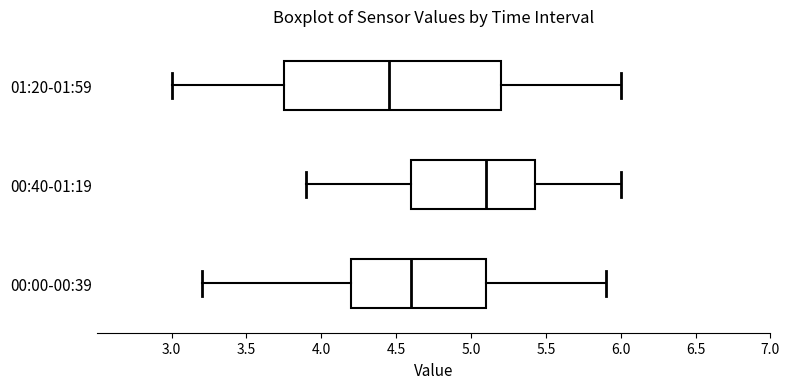

Where is the left edge of the box for 00:00-00:39 on the x-axis? The values are not printed on the chart, so give them approximately, as read against the axis.

4.20